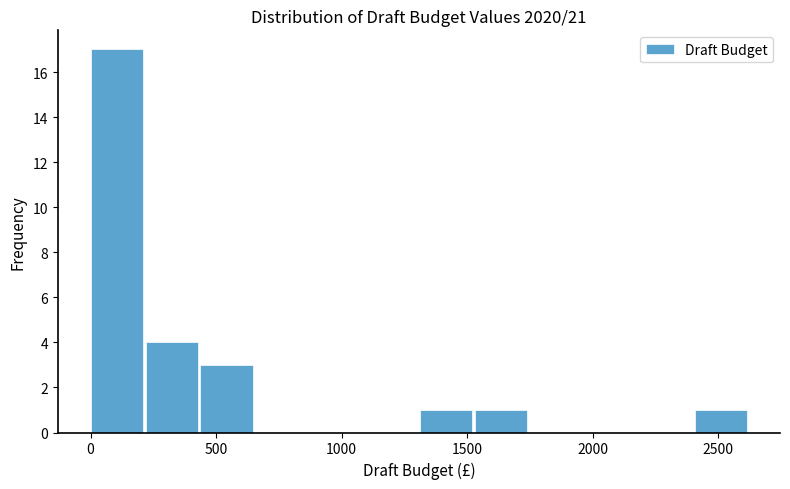

Which range on the x-axis has the tallest bar?

0 to 200